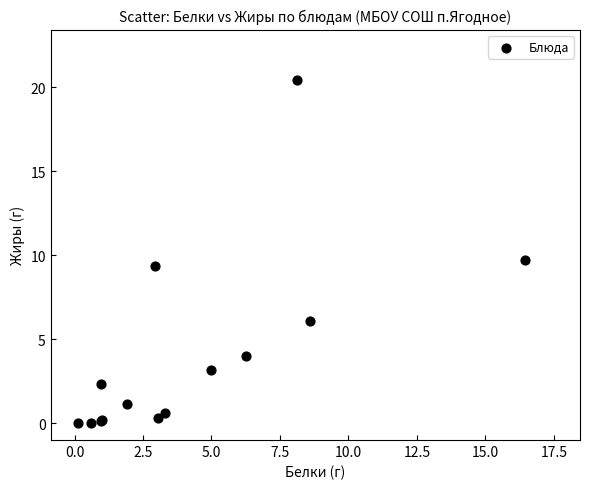

What Y value in the scatter plot is closest to 10?

9.7